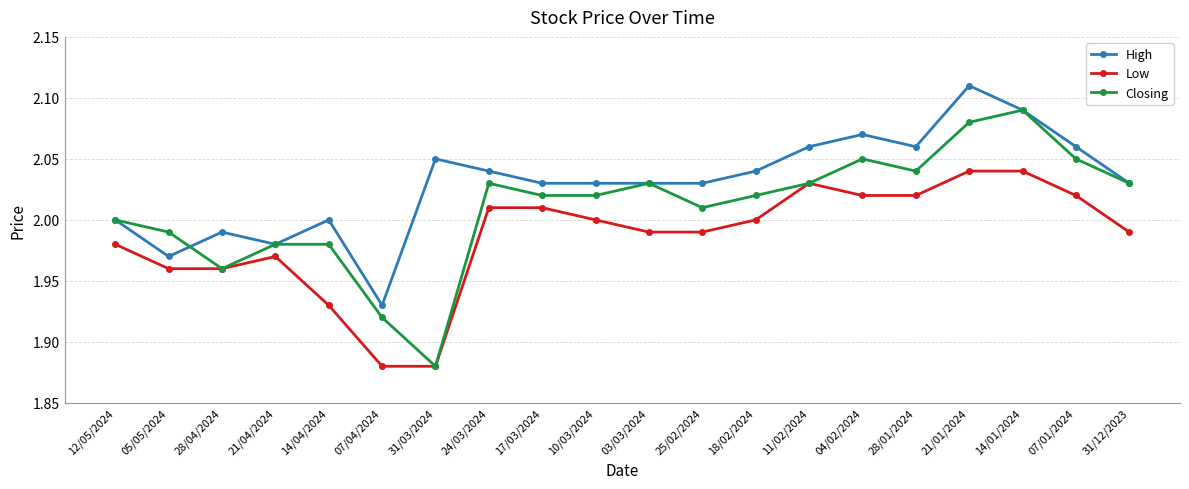

How many data points in Low are less than 2?

10